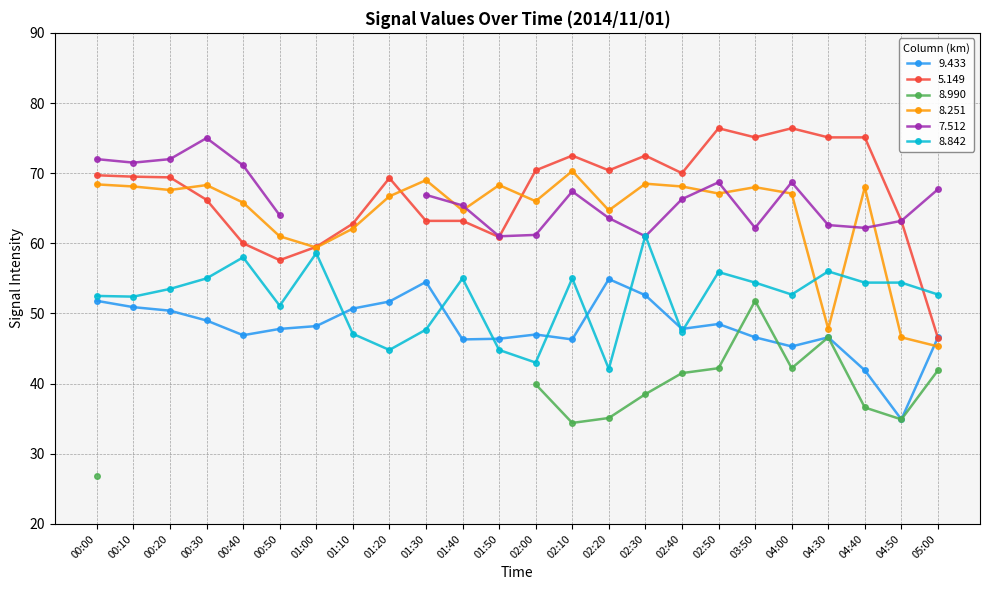

Is the value of 8.251 at 02:40 greater than the value of 8.842 at 01:00?

Yes